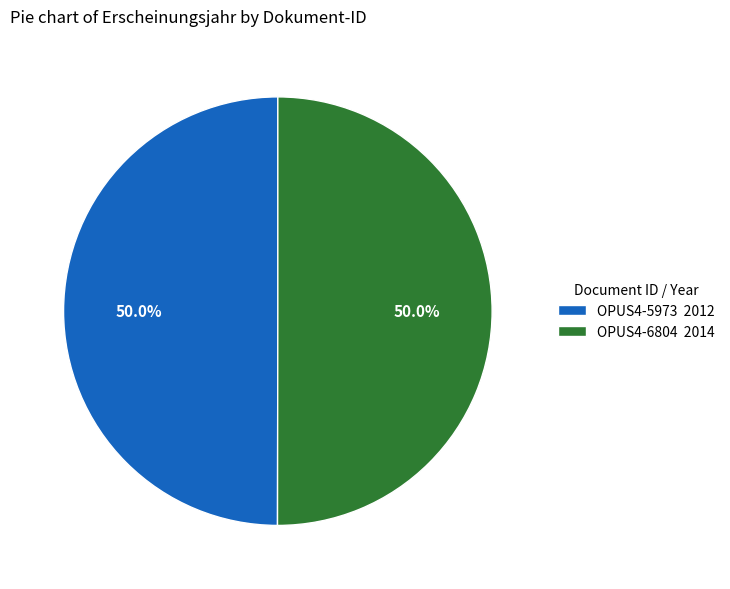

True or false: OPUS4-5973 accounts for 45% of the total.

False